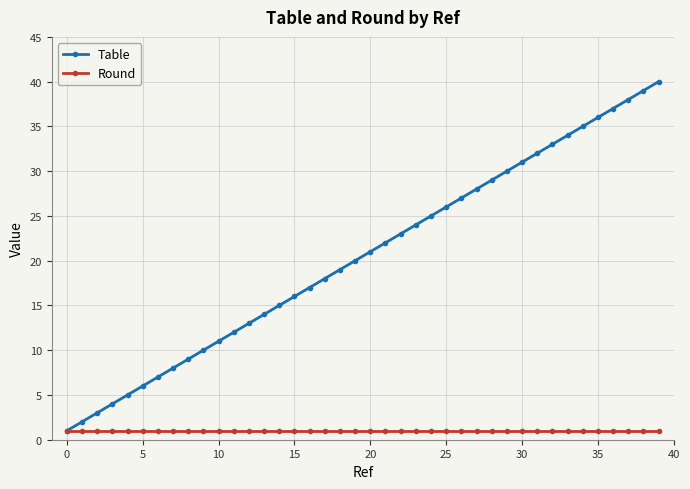

Reading right to left, transcribe all the data shown in this chart.

Table: 40	39	38	37	36	35	34	33	32	31	30	29	28	27	26	25	24	23	22	21	20	19	18	17	16	15	14	13	12	11	10	9	8	7	6	5	4	3	2	1
Round: 1	1	1	1	1	1	1	1	1	1	1	1	1	1	1	1	1	1	1	1	1	1	1	1	1	1	1	1	1	1	1	1	1	1	1	1	1	1	1	1